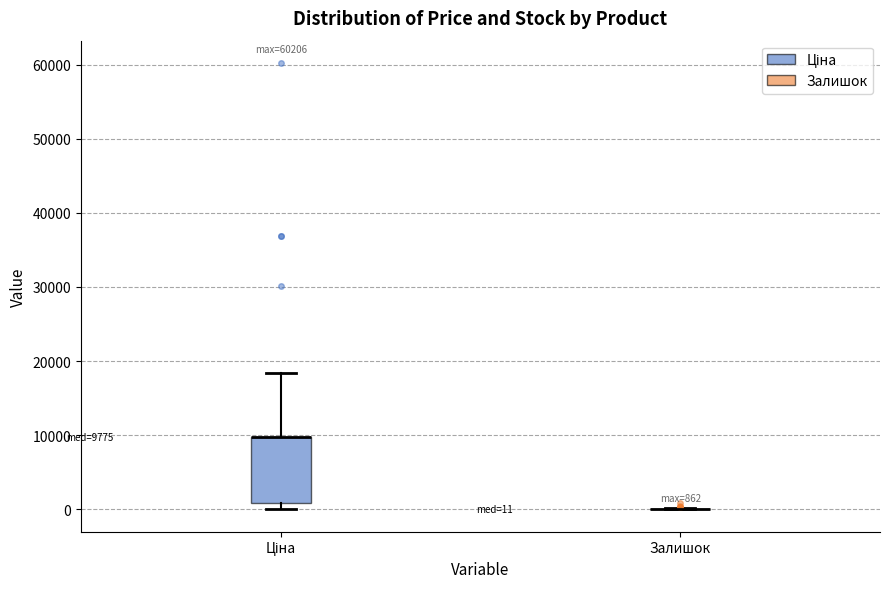

Comparing the boxes themselves (not the whiskers), which one is the tallest?

Ціна